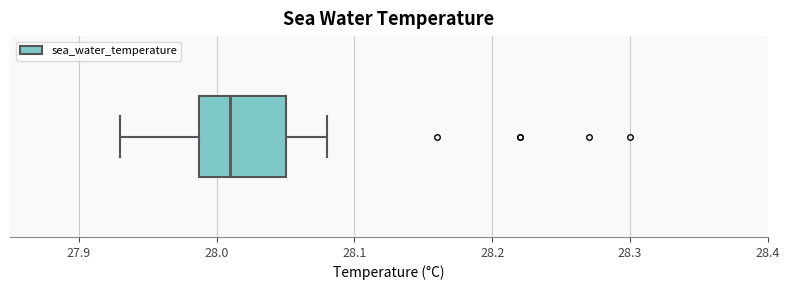

Read this box plot against the x-axis: the position of the median line, the range covered by the box, and the ends of both whiskers. The values are not printed on the chart, so give them approximately, as read against the axis.

median 28.01, box 27.99 to 28.05, whiskers 27.93 to 28.08